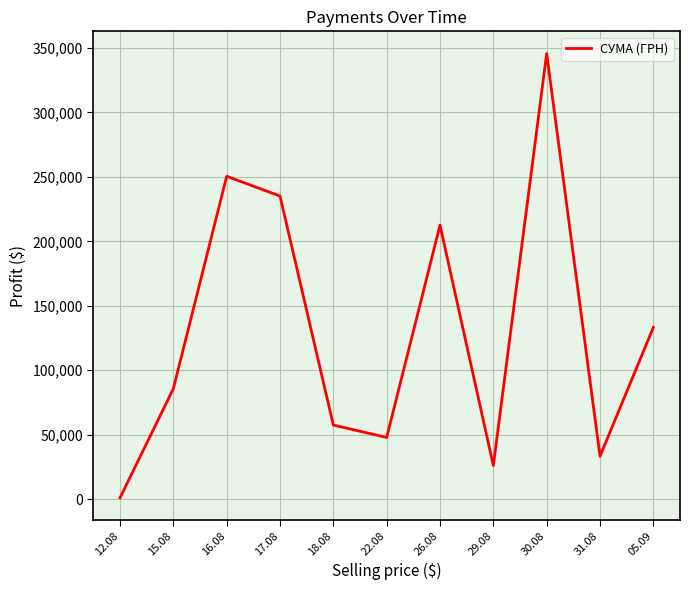

What is the difference between the values at 31.08 and 18.08?

24179.2